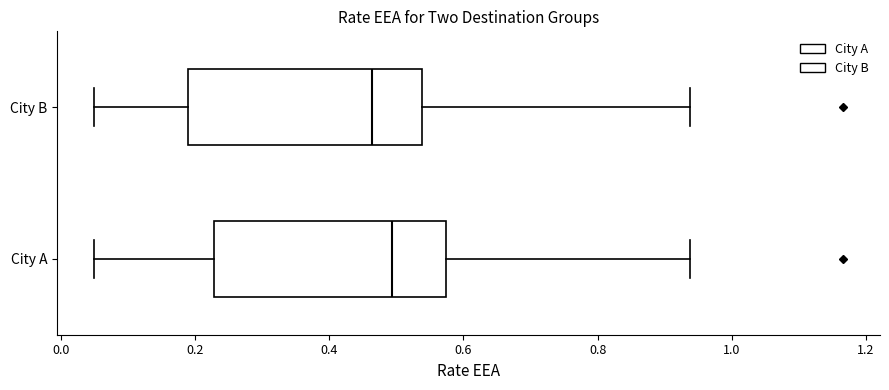

Where is the left edge of the box for City B on the x-axis? The values are not printed on the chart, so give them approximately, as read against the axis.

0.18